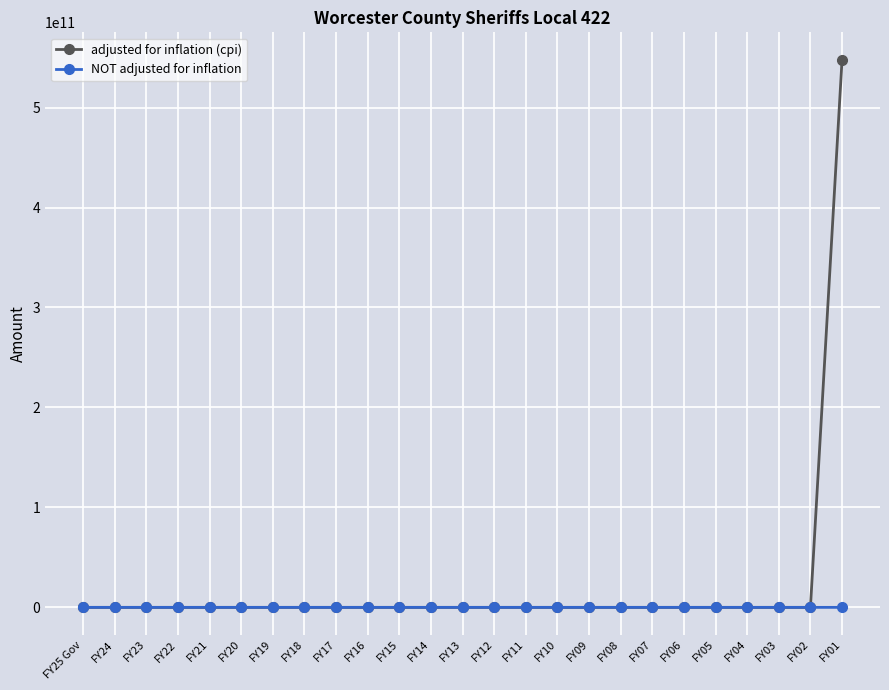

What is the label of the 3rd point from the right?

FY03